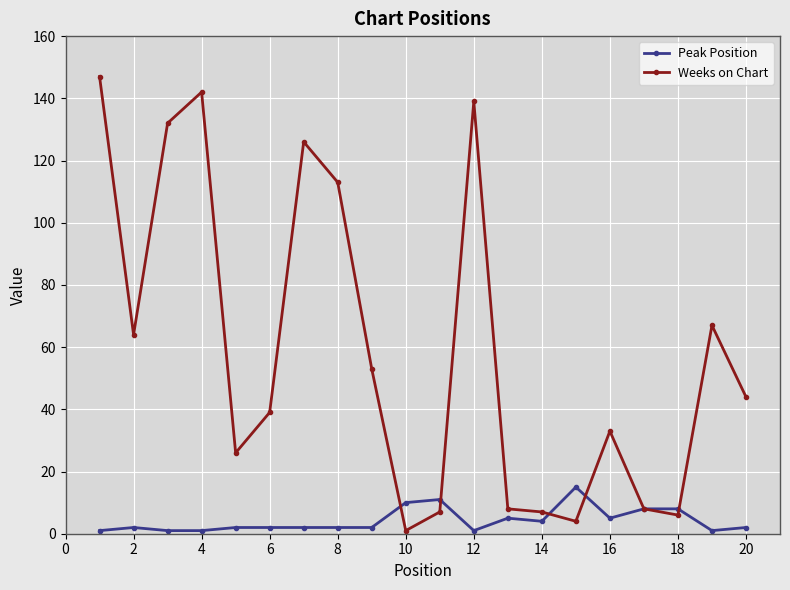

At how many categories does at least one series exceed 77?

6